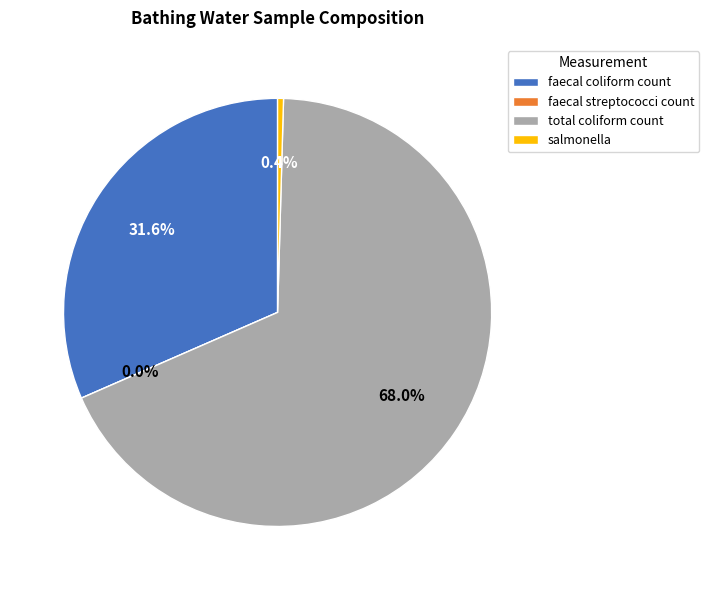

Rank the categories by value from highest to lowest.

total coliform count, faecal coliform count, salmonella, faecal streptococci count